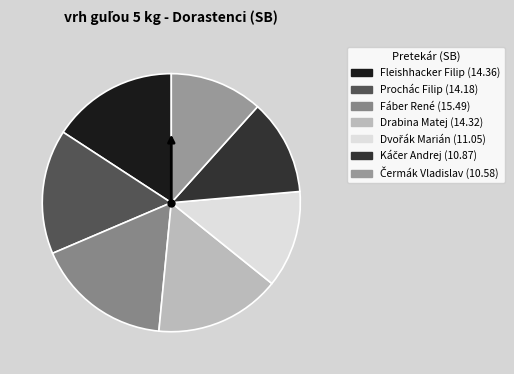

To the nearest percent, what is the difference between the largest and smallest slice percentages?

5%